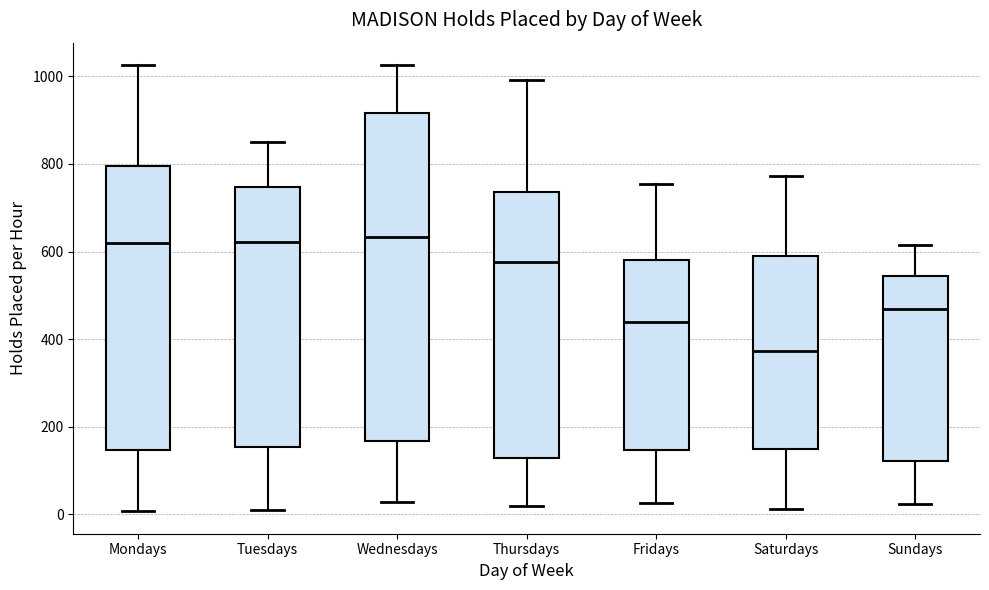

Which box is the tallest, from its lower edge to its upper edge?

Wednesdays